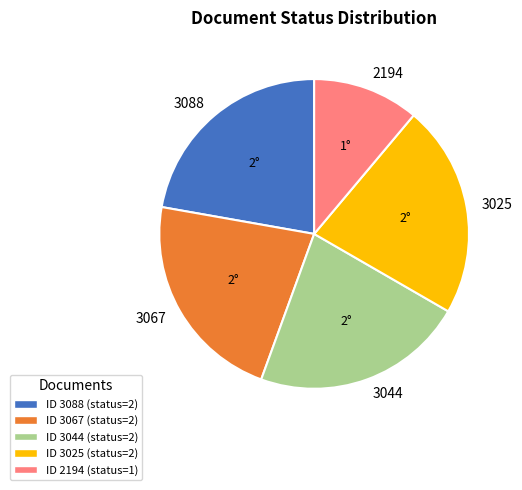

Which has a higher value, 3088 or 2194?

3088